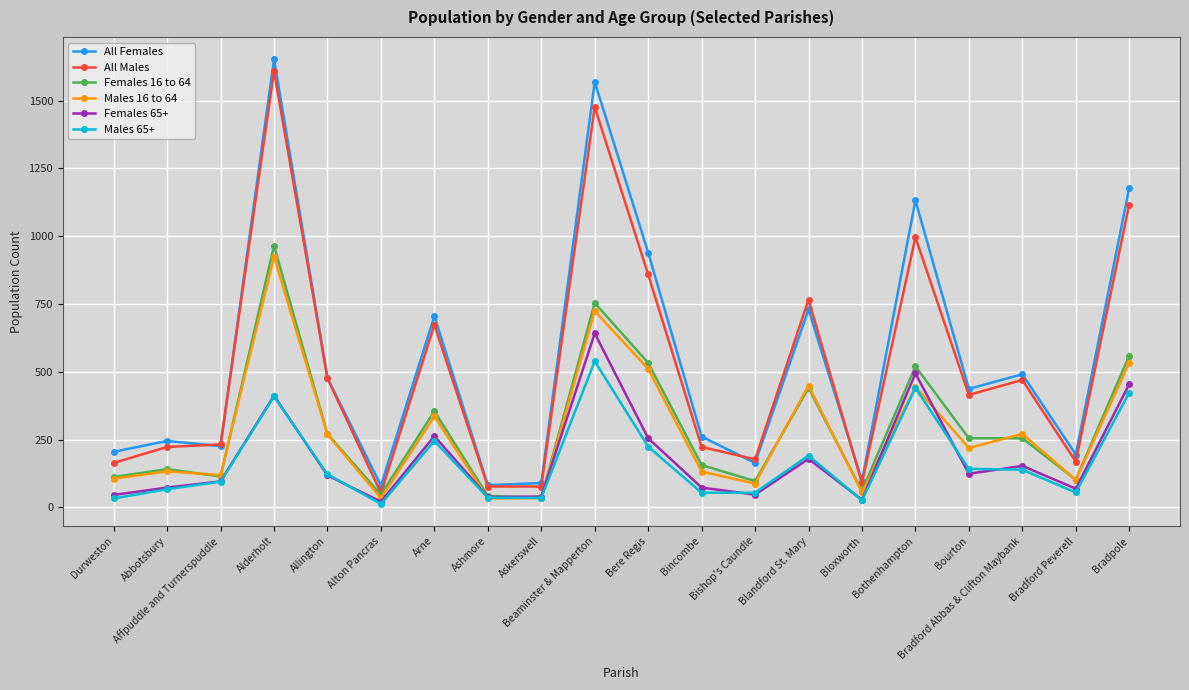

What is the greatest value displayed?

1653